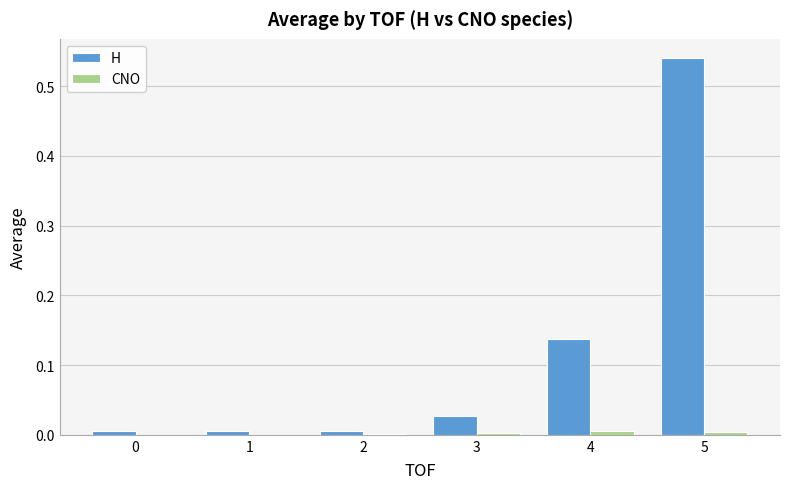

Which series has the largest total across all categories?

H